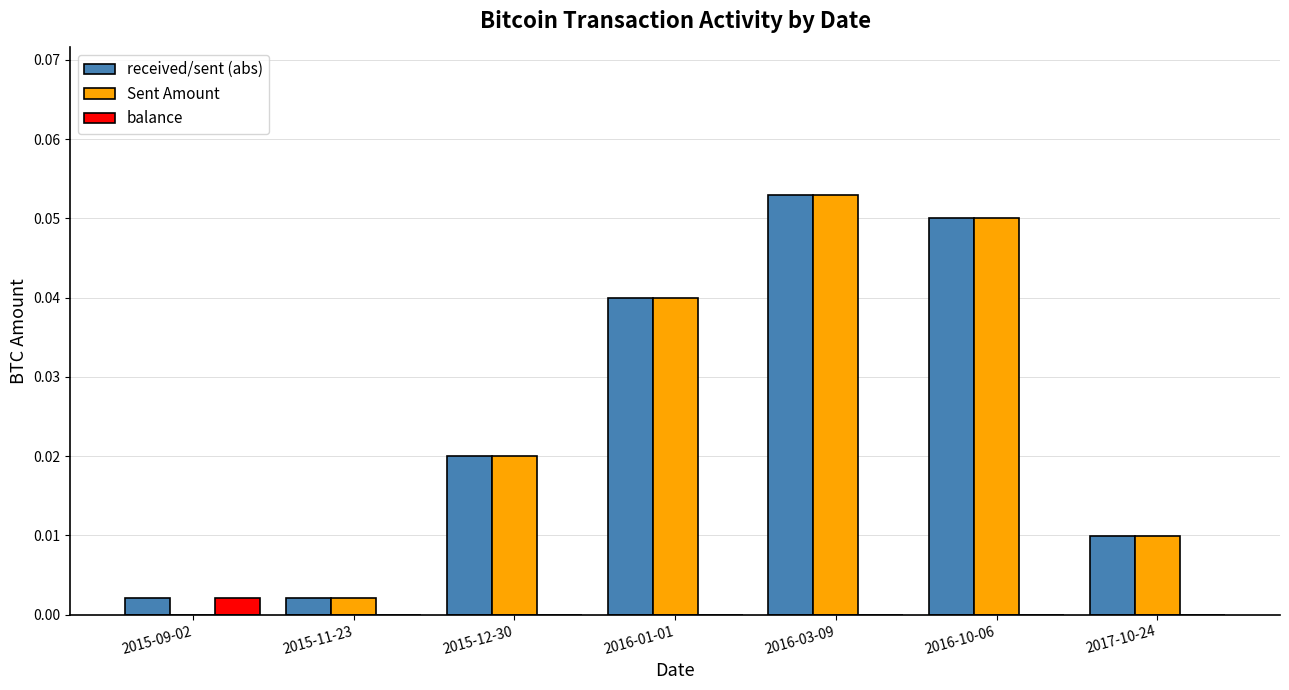

Is it true that balance equals 0.0 at 2016-10-06?

True